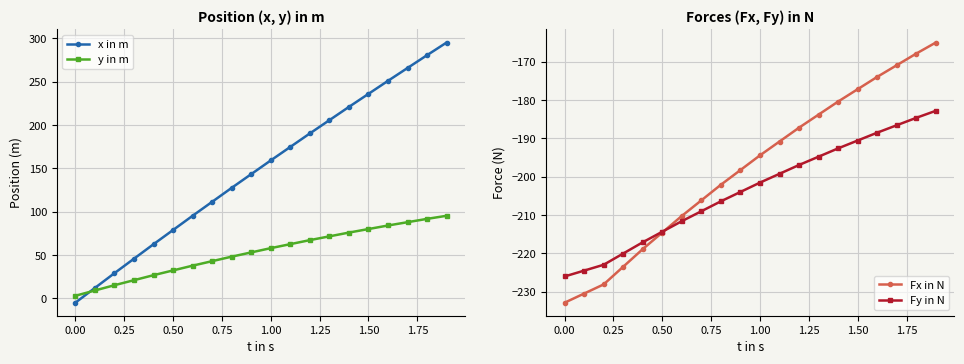

What is the maximum value for y in m?

95.4